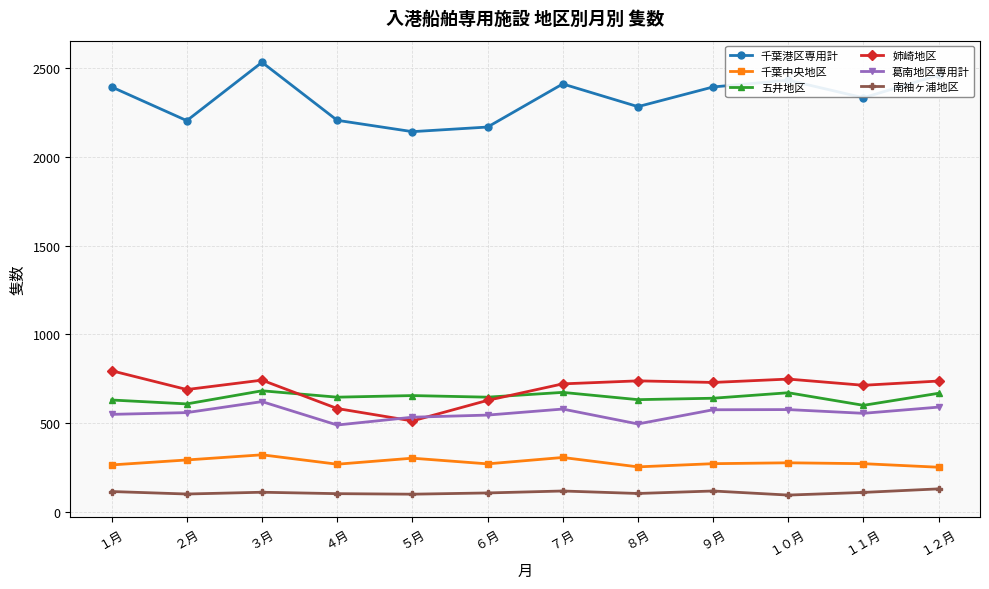

At which label does 千葉港区専用計 reach its minimum?

５月